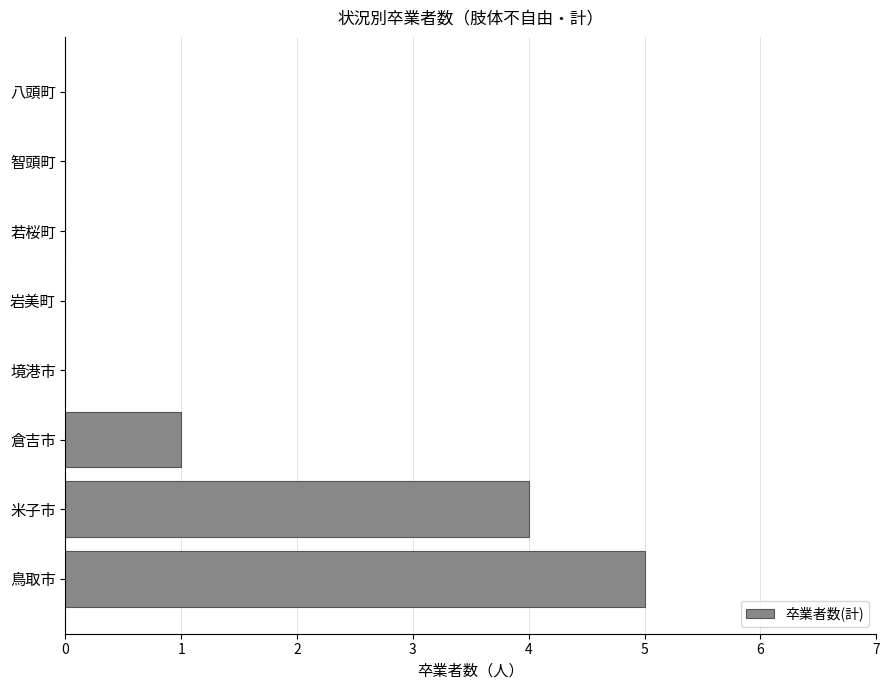

Reading top to bottom, list all the values displayed in this chart.

八頭町=0	智頭町=0	若桜町=0	岩美町=0	境港市=0	倉吉市=1	米子市=4	鳥取市=5